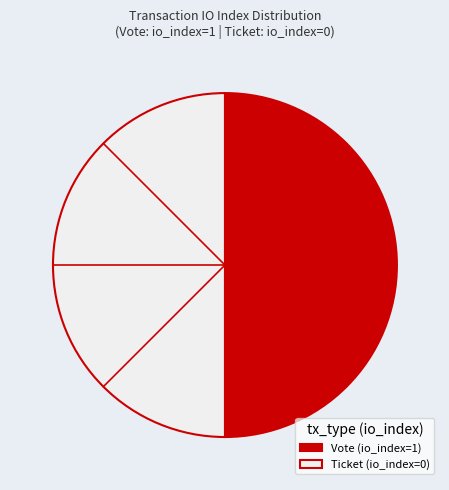

Do Ticket (io_index=0) and Vote (io_index=1) together represent more than half of the pie?

Yes